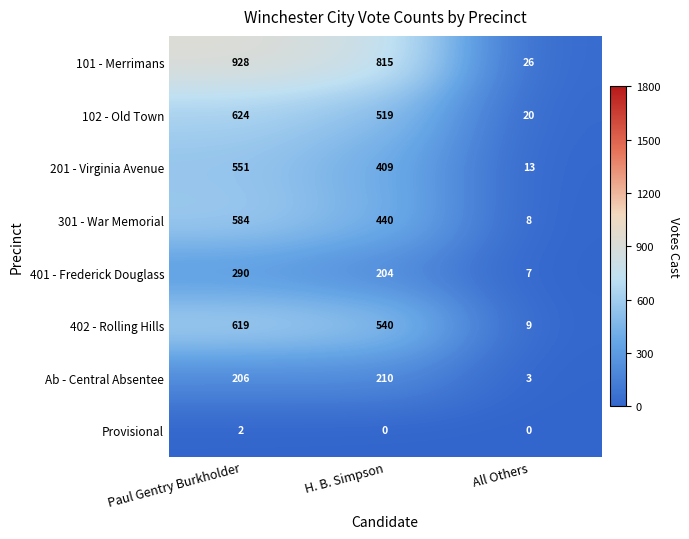

Between Paul Gentry Burkholder and H. B. Simpson, which series saw the biggest shift?

301 - War Memorial